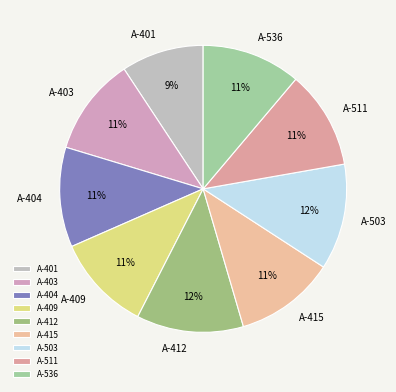

Is it true that A-409 is 1% of the pie?

False